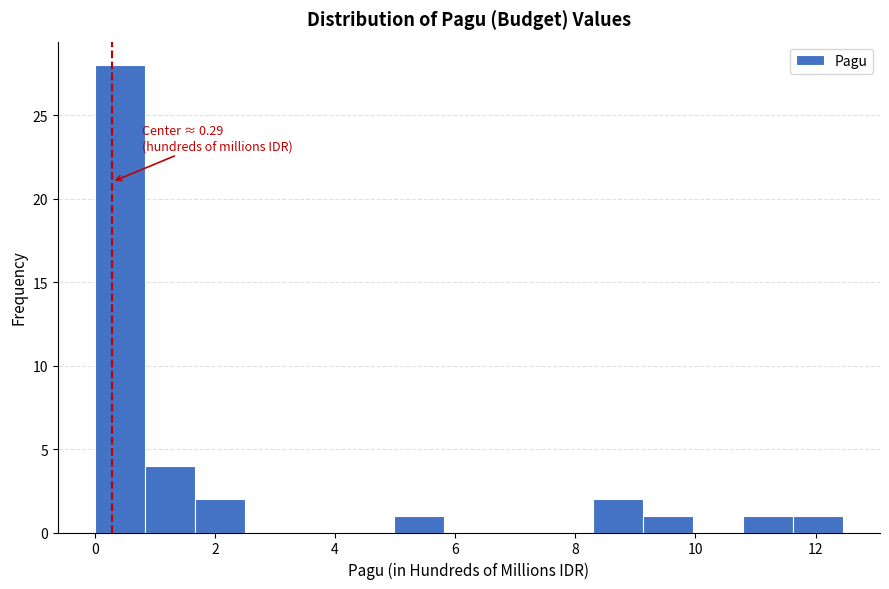

Which range on the x-axis has the tallest bar?

0.0 to 0.8